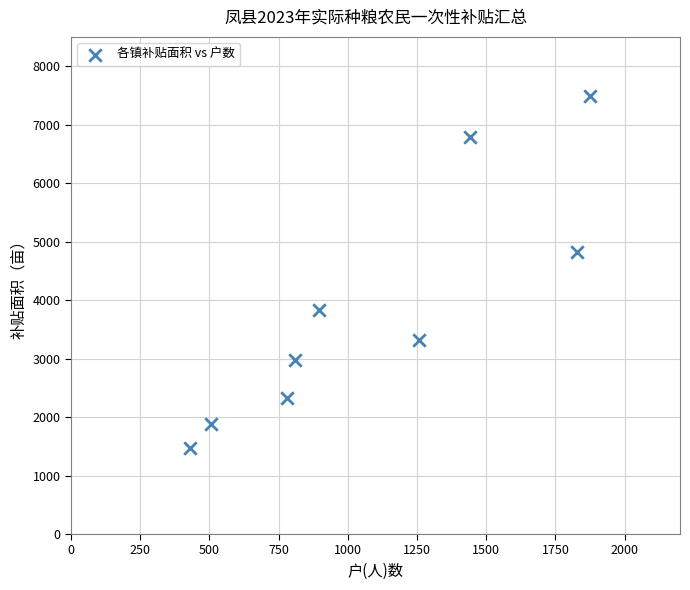

What is the range of X values (max minus min)?

1445.0